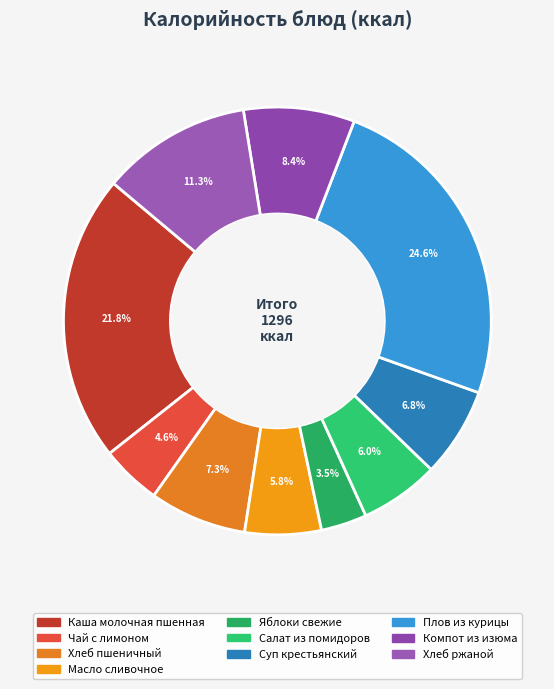

What portion of the pie excludes Плов из курицы?

75.4%